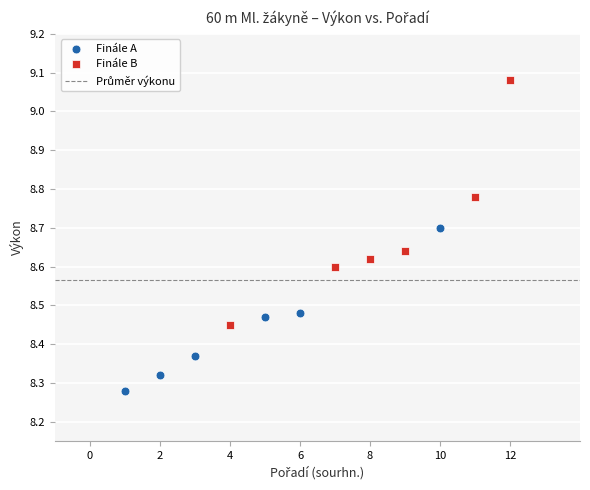

Which series reaches the minimum Y coordinate?

Finále A